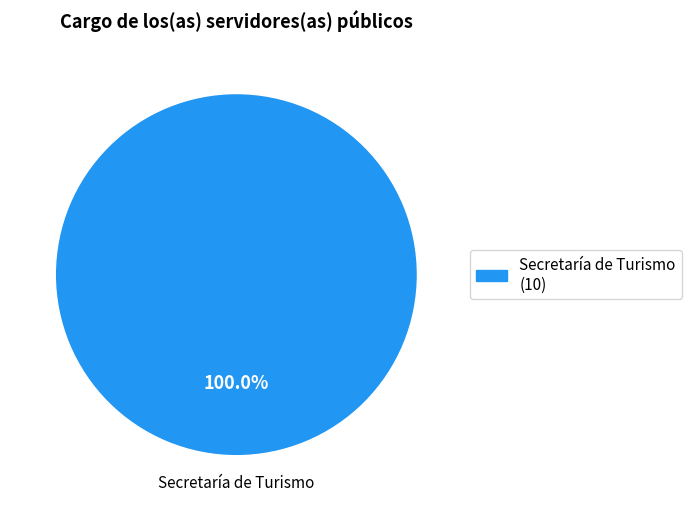

Is there a majority slice in this chart?

Yes